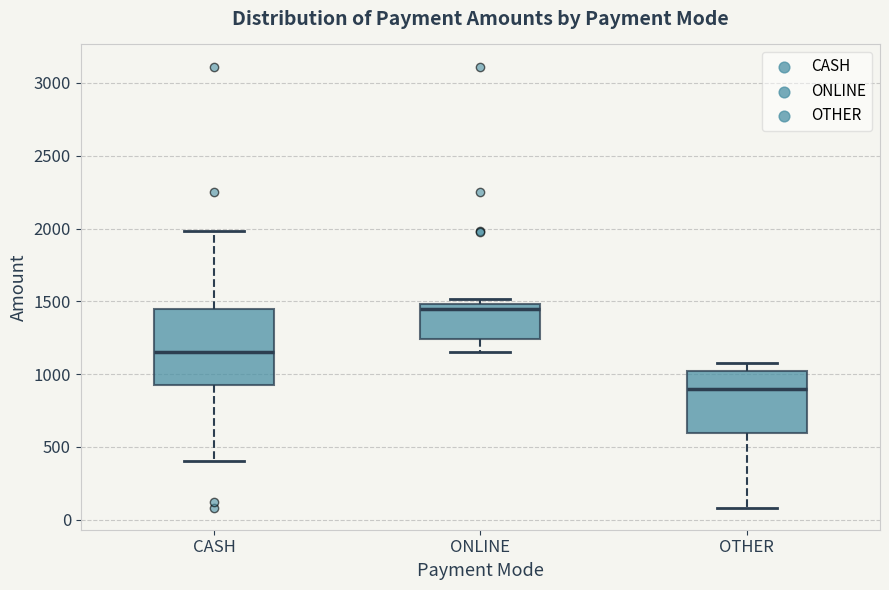

Which box's median line is the highest?

ONLINE